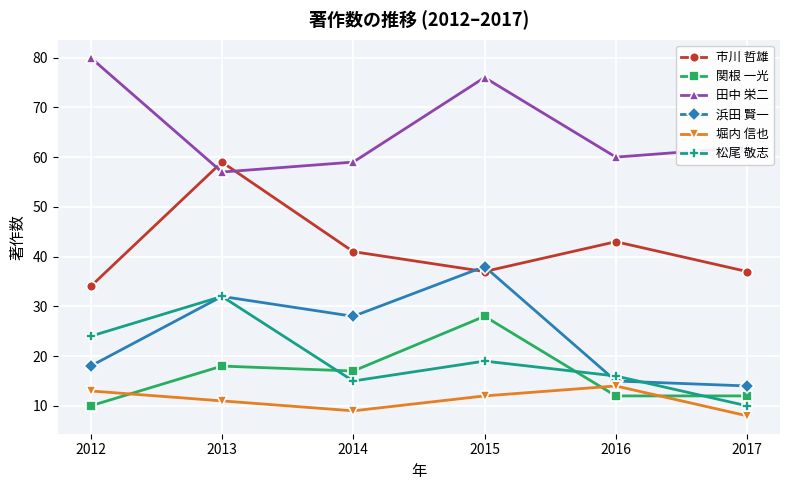

Count the number of data series in this chart.

6